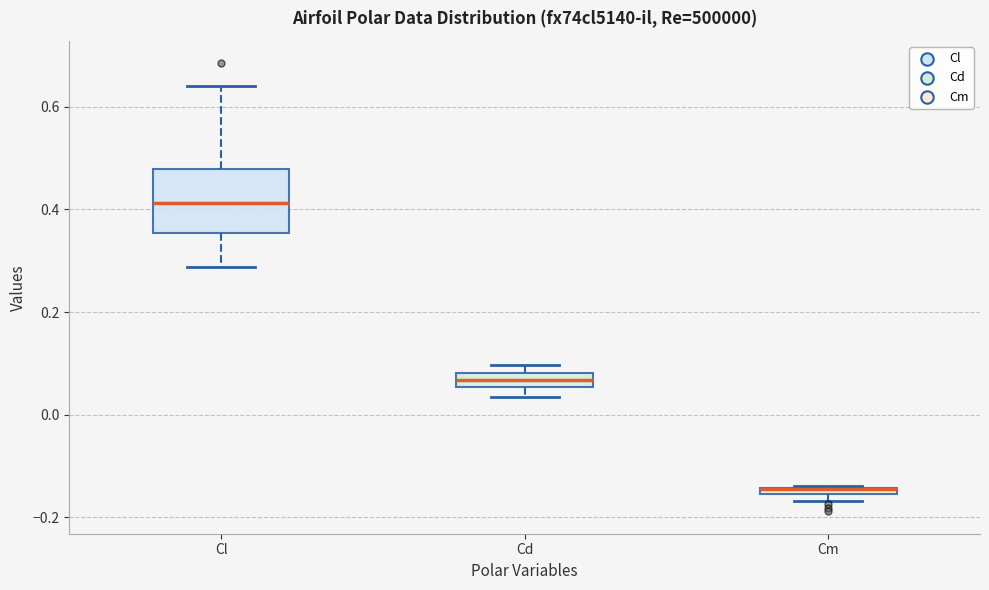

Where is the lower edge of the box for Cd on the y-axis? The values are not printed on the chart, so give them approximately, as read against the axis.

0.06